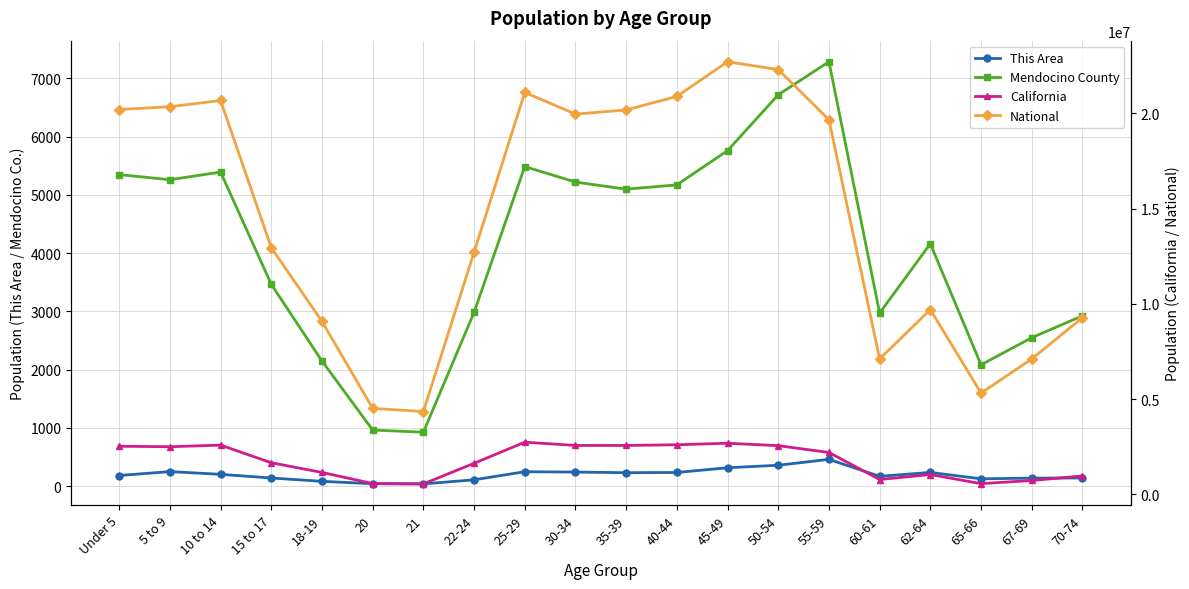

At which category is the sum across all series the highest?

45-49